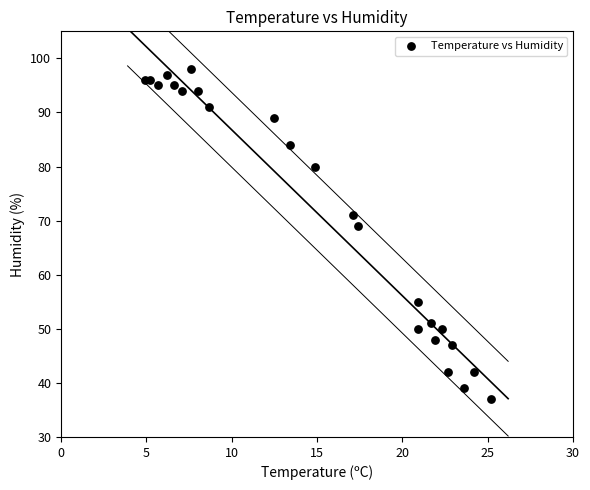

What Y value in the scatter plot is closest to 67?

69